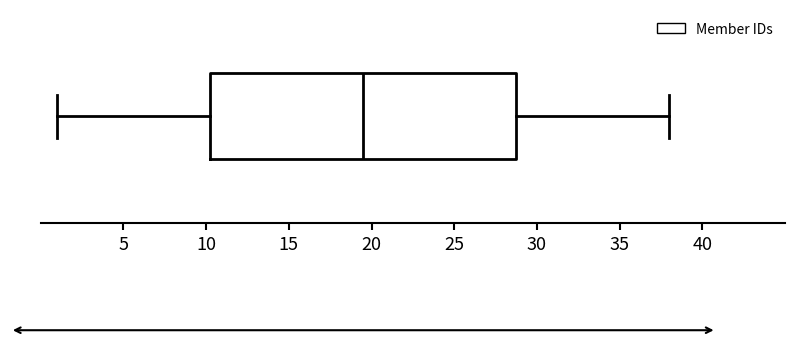

Read this box plot against the x-axis: the position of the median line, the range covered by the box, and the ends of both whiskers. The values are not printed on the chart, so give them approximately, as read against the axis.

median 19.5, box 10.5 to 29.0, whiskers 1.0 to 38.0